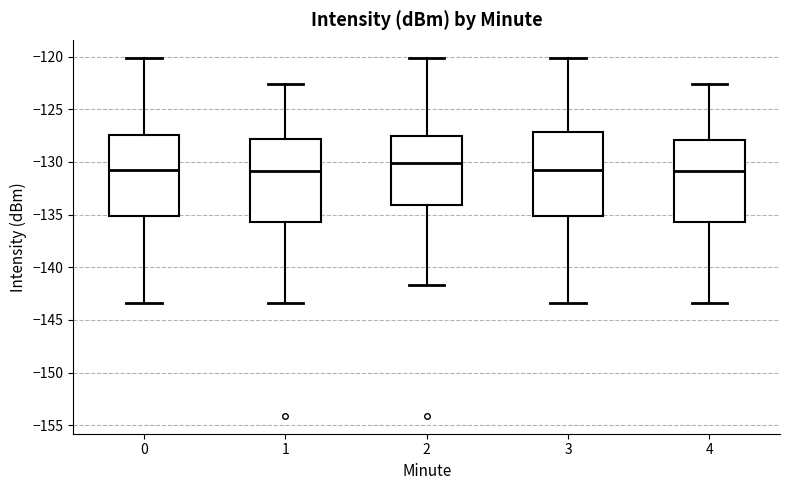

Which box's median line is the highest?

2